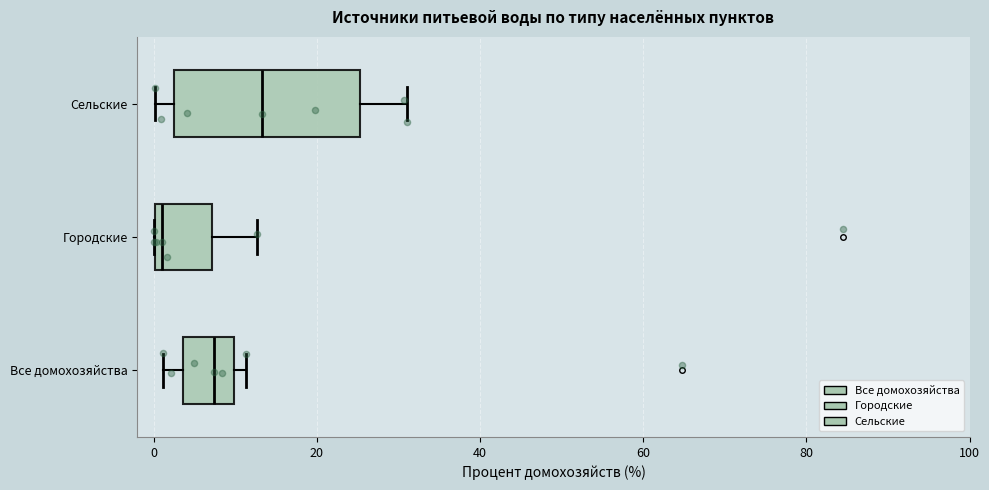

Which box is the widest, from its left edge to its right edge?

Сельские